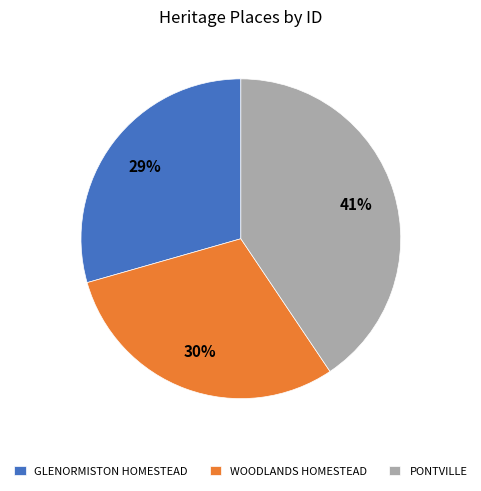

Between WOODLANDS HOMESTEAD and PONTVILLE, which is larger?

PONTVILLE